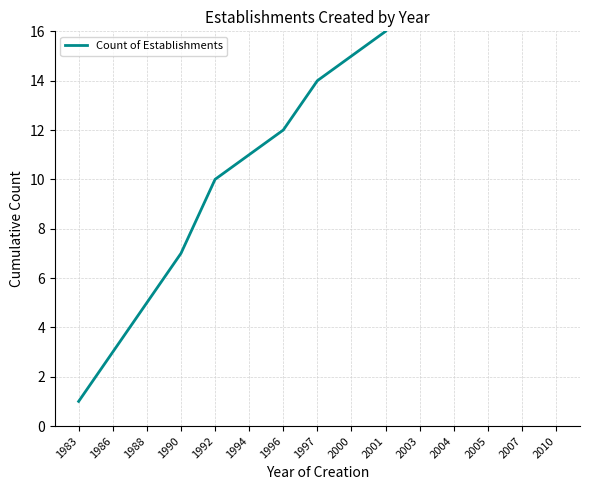

The value at 2010 is 17. True or false?

False